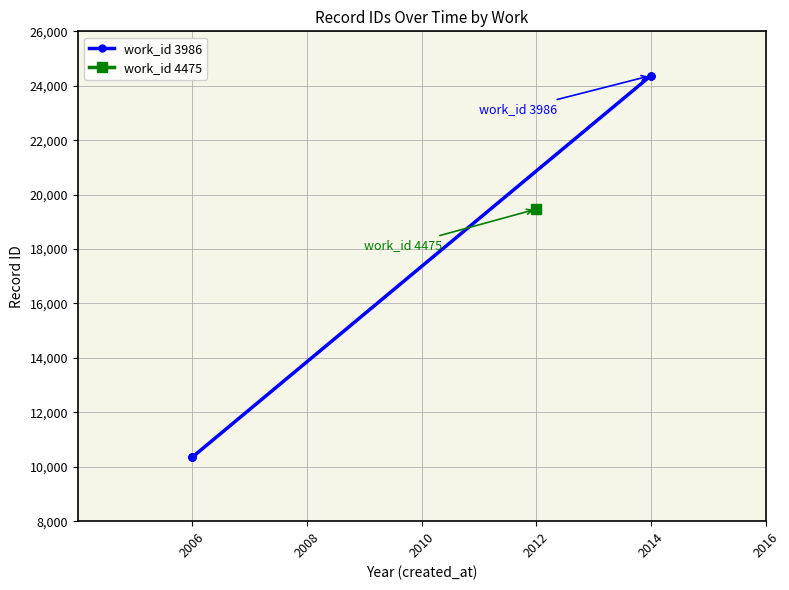

Does the chart have visible grid lines?

Yes